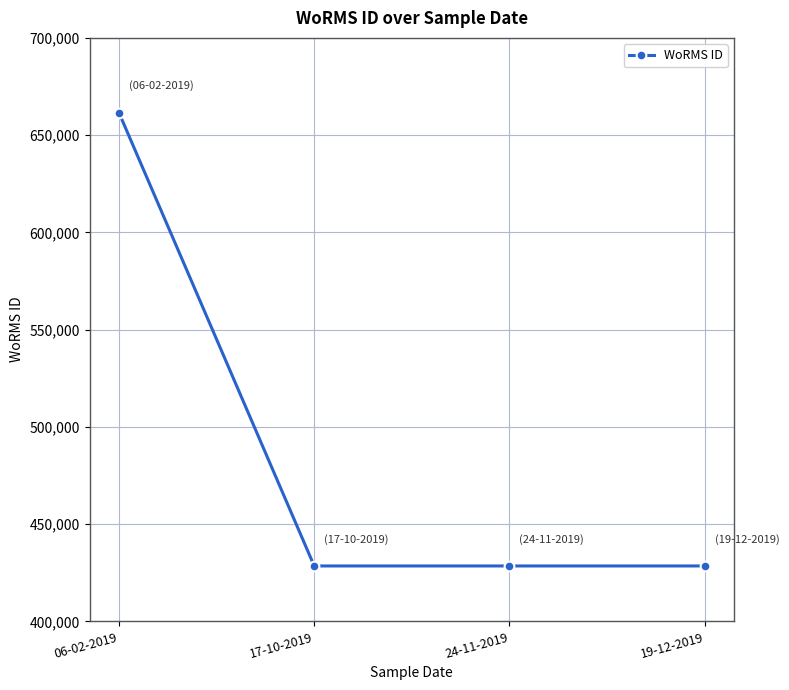

What is the approximate value at 06-02-2019?

661559